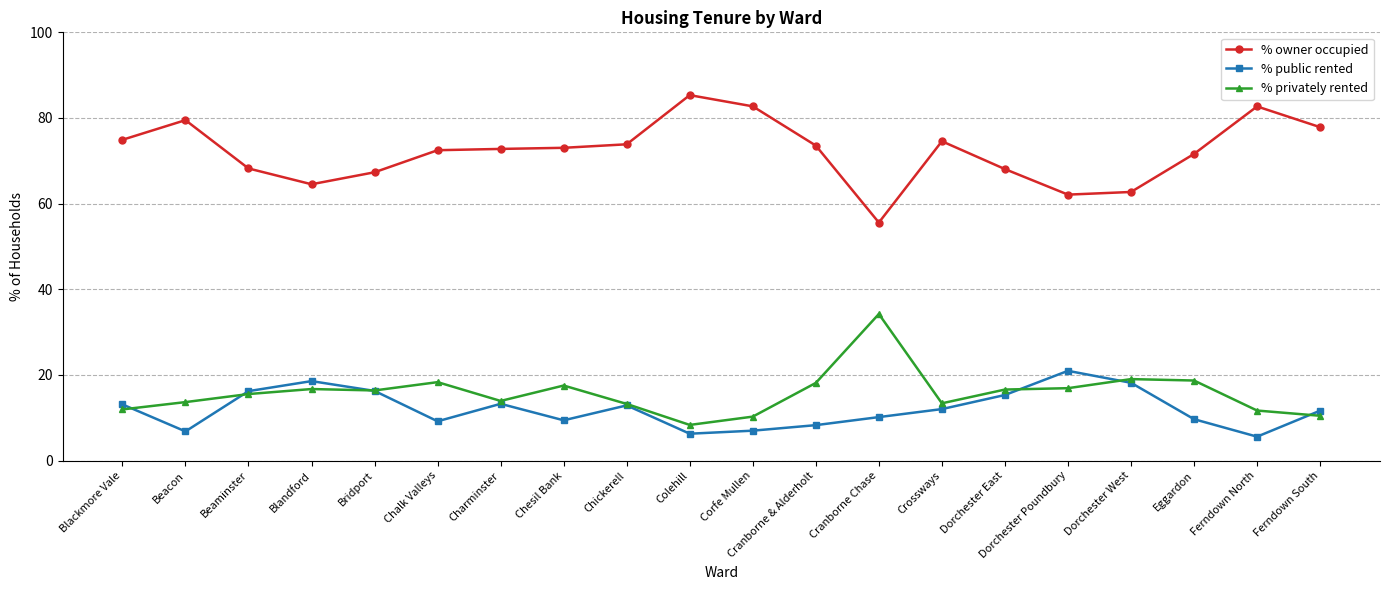

What is the maximum value for % owner occupied?

85.3